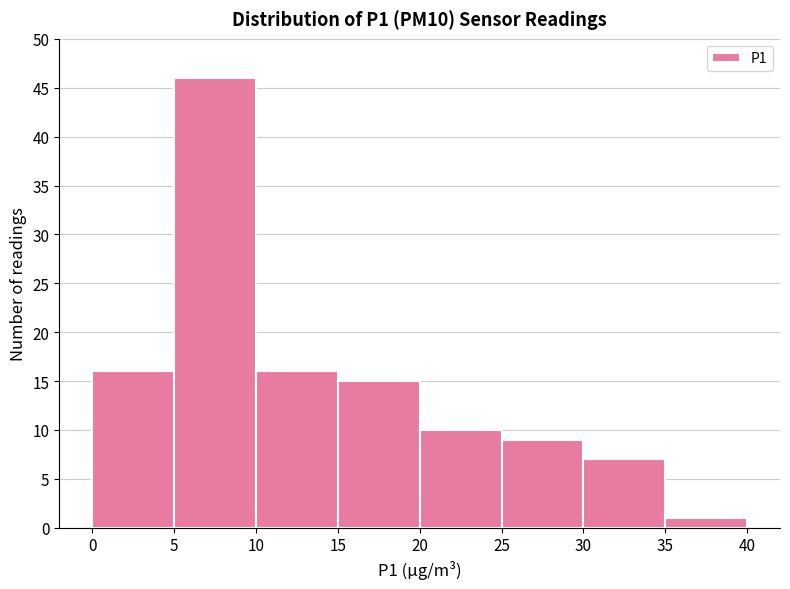

Reading left to right, transcribe this chart: for each bar, give the range it covers on the x-axis and its height. The values are not printed on the chart, so give them approximately, as read against the axis.

0 to 5: 16
5 to 10: 46
10 to 15: 16
15 to 20: 15
20 to 25: 10
25 to 30: 9
30 to 35: 7
35 to 40: 1